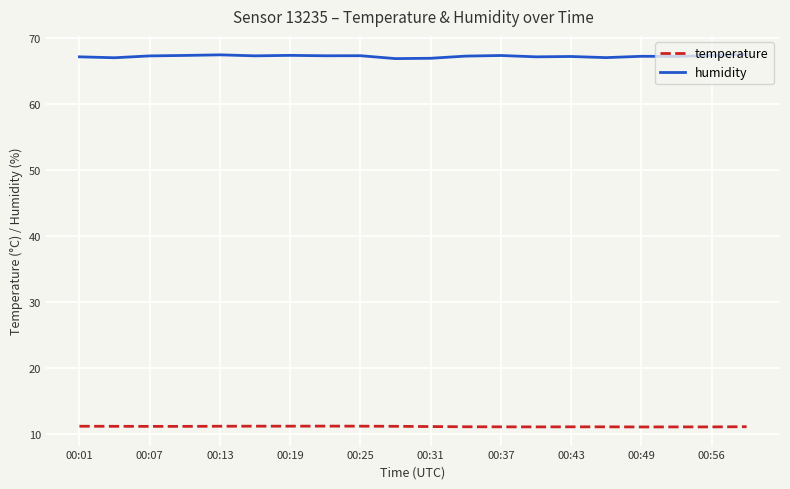

True or false: temperature and humidity cross at least once.

False